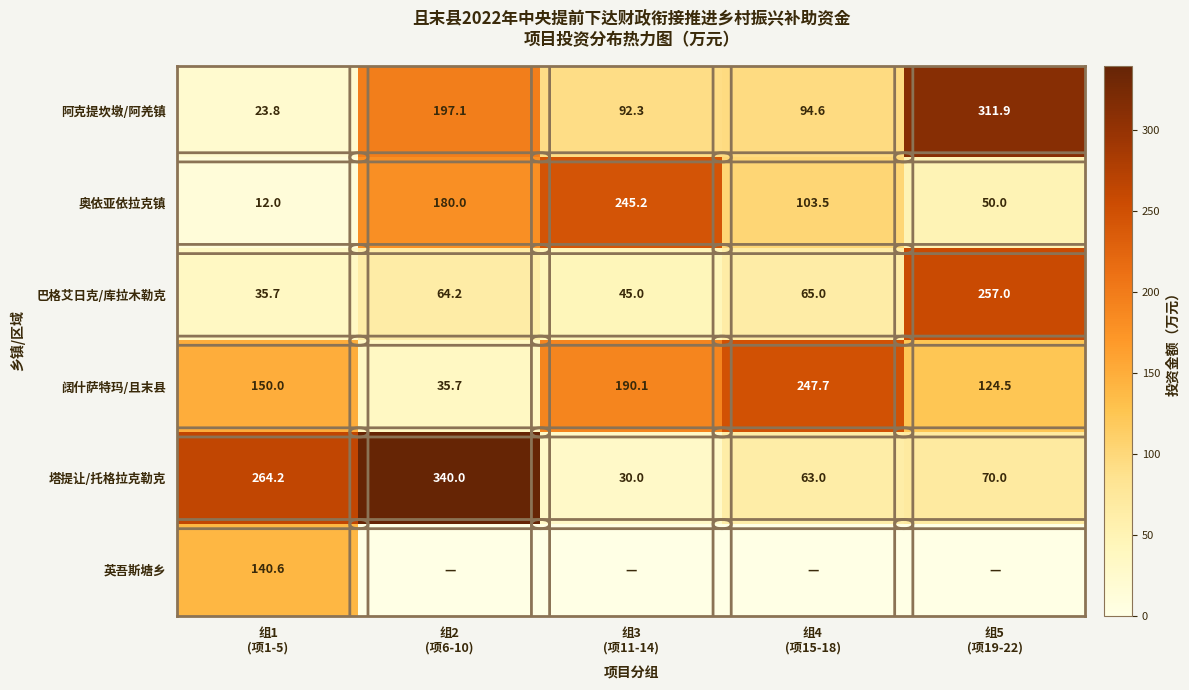

What is the maximum value shown in the chart?

340.0